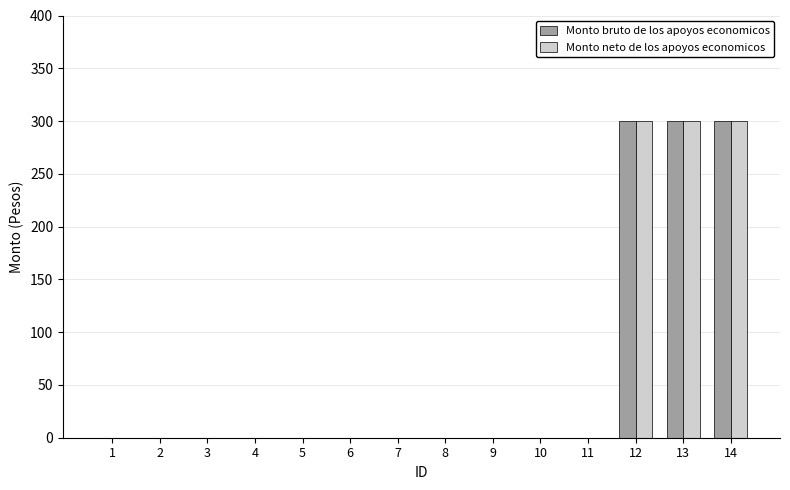

What is the sum of all Monto neto de los apoyos economicos values?

900